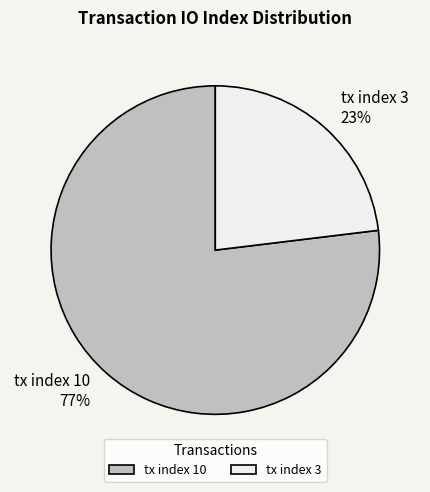

Does tx index 3 represent more than half of the total?

No